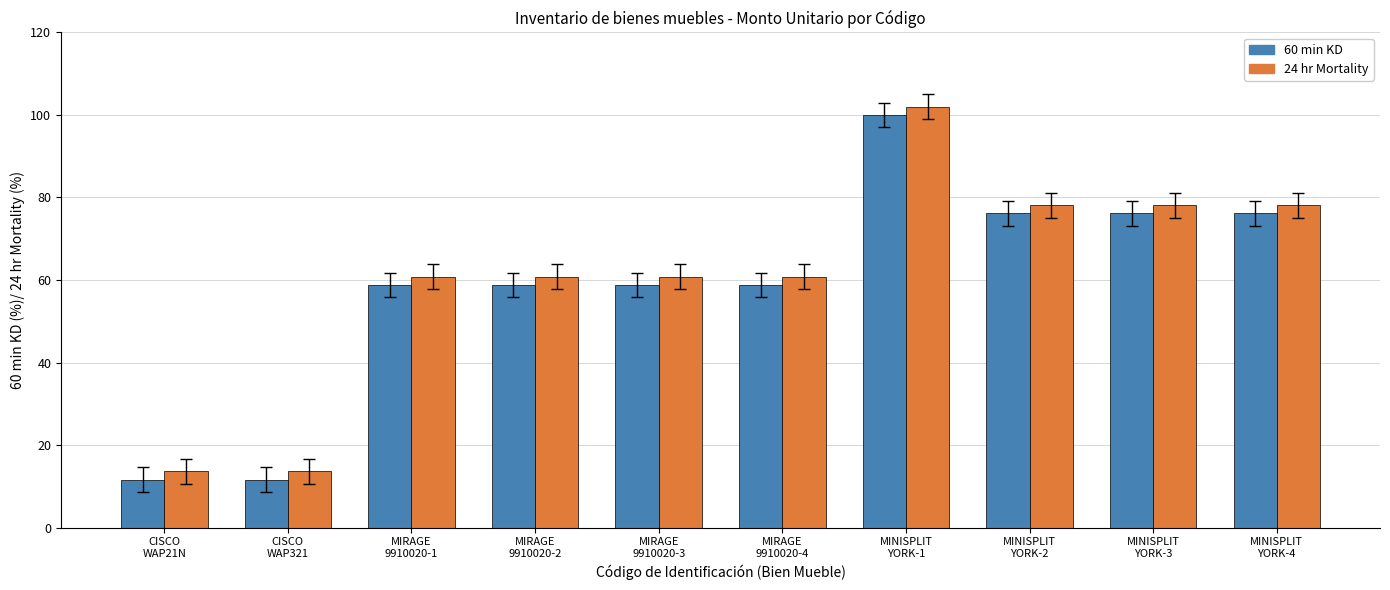

What position from the left is MINISPLIT
YORK-3?

9